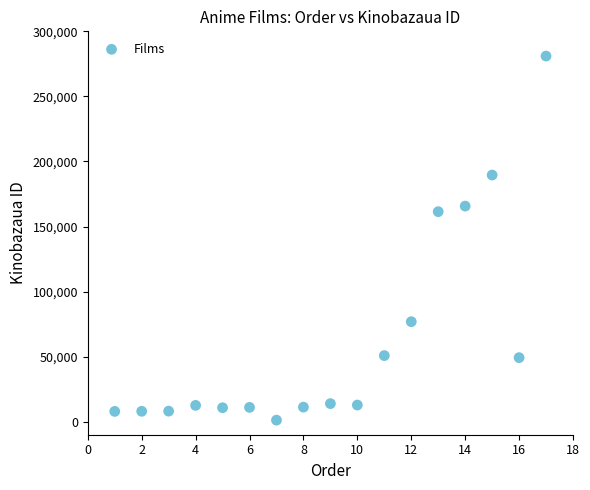

What Y value in the scatter plot is closest to 141095?

161417